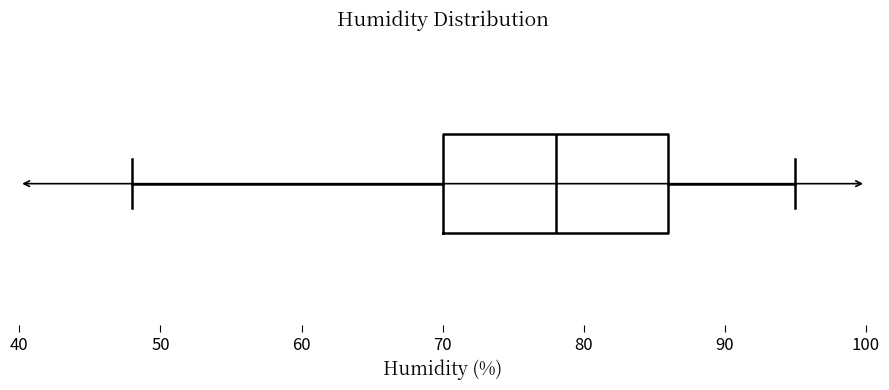

Transcribe this box plot: give where the median line is, the range the box spans, and where the two whiskers end, as read against the x-axis. The values are not printed on the chart, so give them approximately, as read against the axis.

median 78, box 70 to 86, whiskers 48 to 95